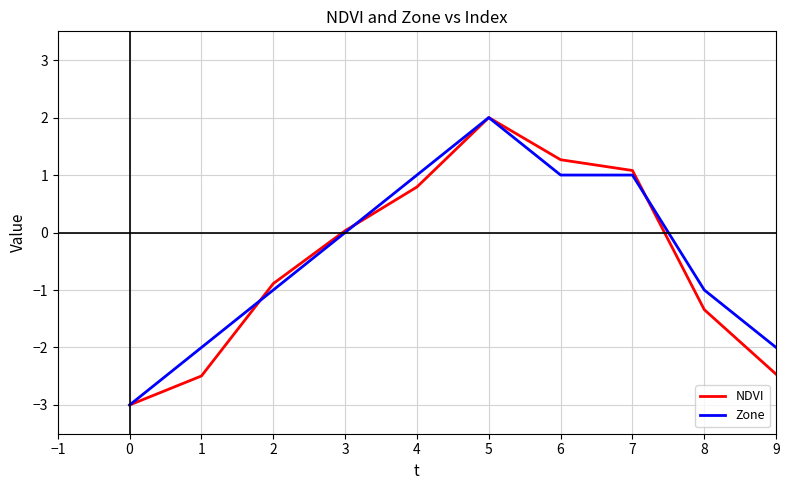

What is the maximum value shown in the chart?

2.0